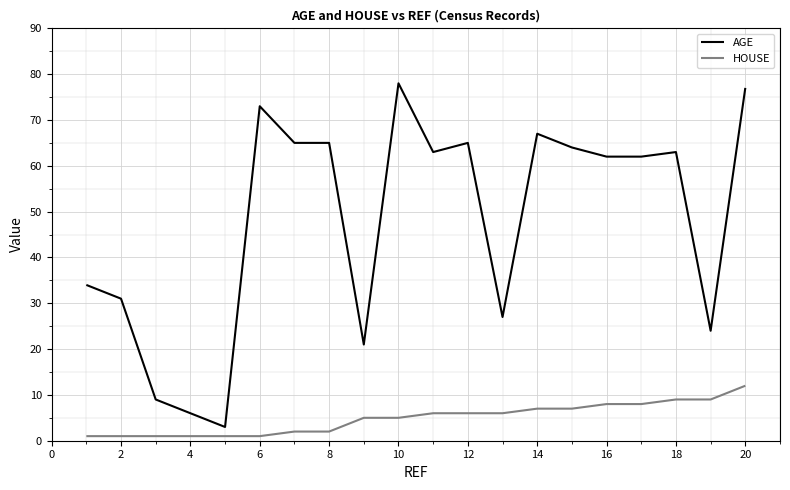

Reading left to right, transcribe all the data shown in this chart.

AGE: 34	31	9	6	3	73	65	65	21	78	63	65	27	67	64	62	62	63	24	77
HOUSE: 1	1	1	1	1	1	2	2	5	5	6	6	6	7	7	8	8	9	9	12